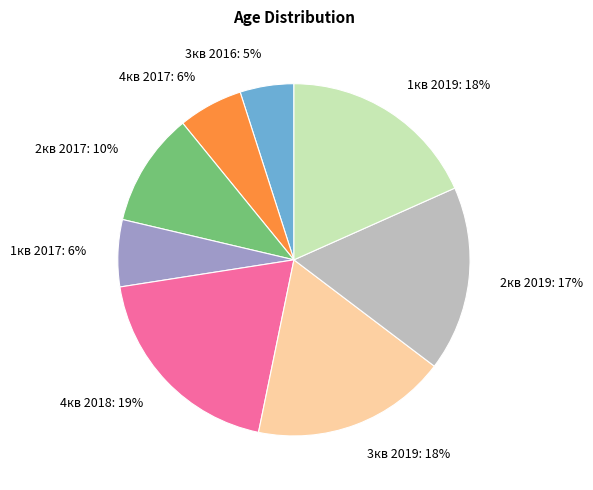

Do 3кв 2016 and 4кв 2017 together represent more than half of the pie?

No